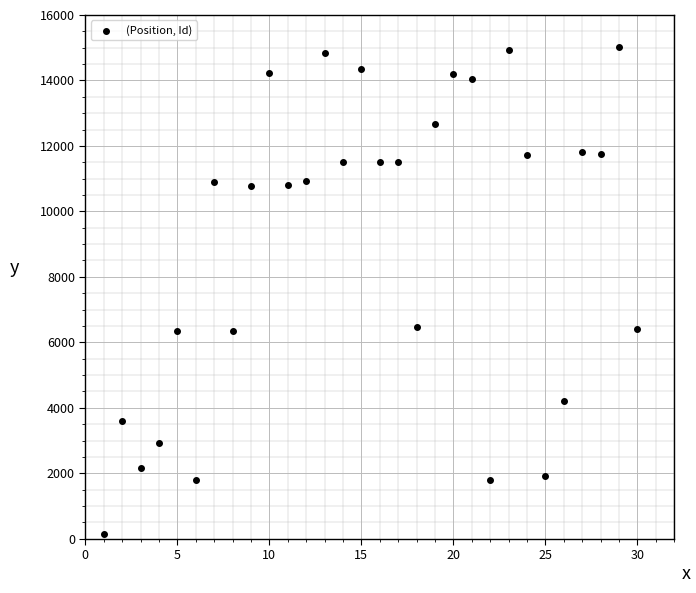

What is the range of X values (max minus min)?

29